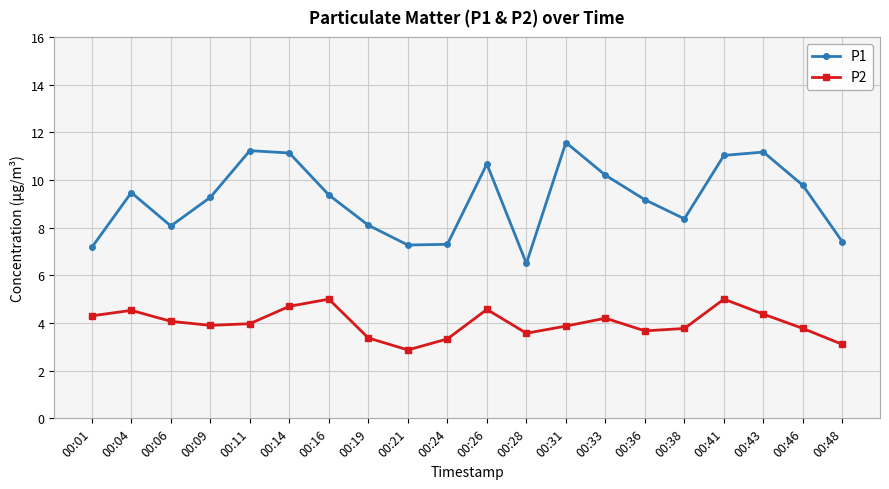

What is the difference between the maximum and second lowest values in the P2 series?

1.9